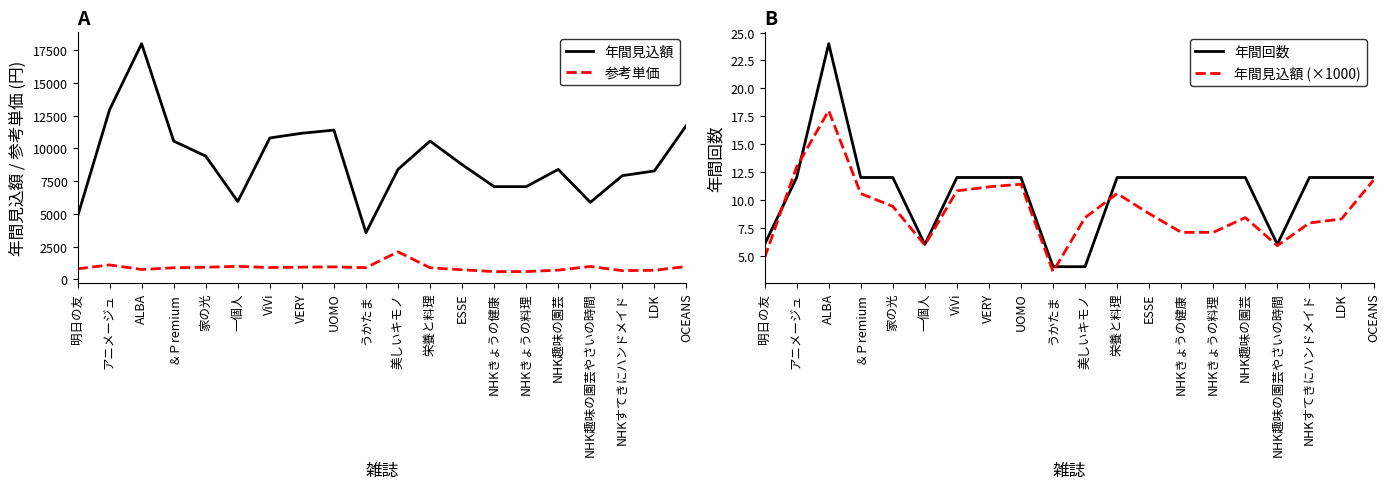

What is the difference between the second highest and minimum values in the 年間見込額 series?

9400